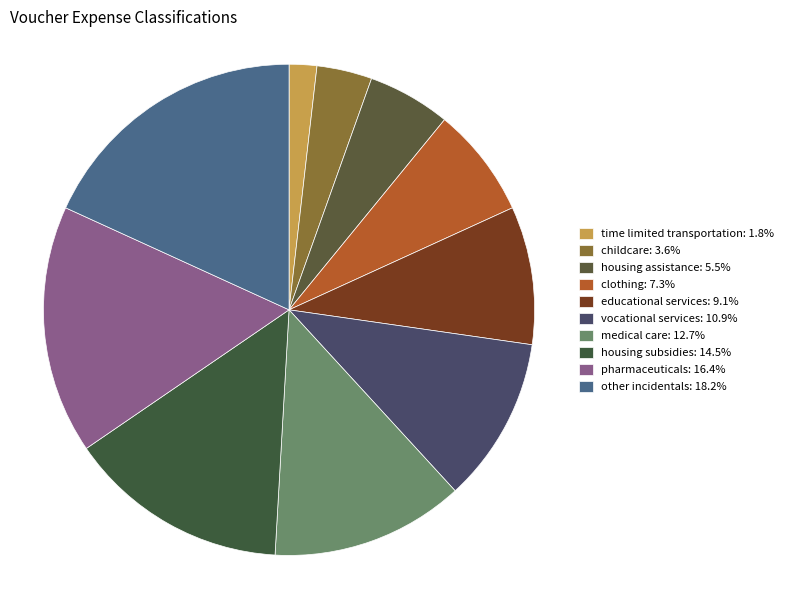

The childcare slice represents 4% of the pie. True or false?

True